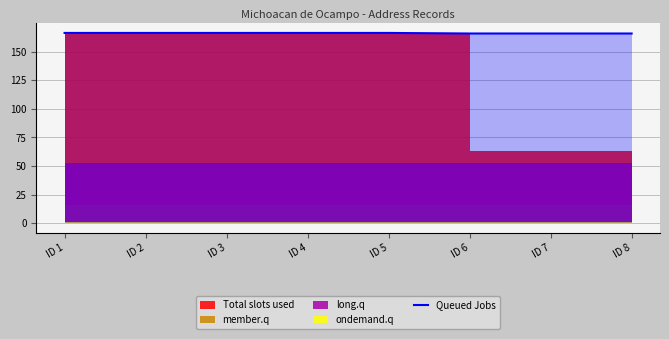

What is the greatest value displayed?

166.2